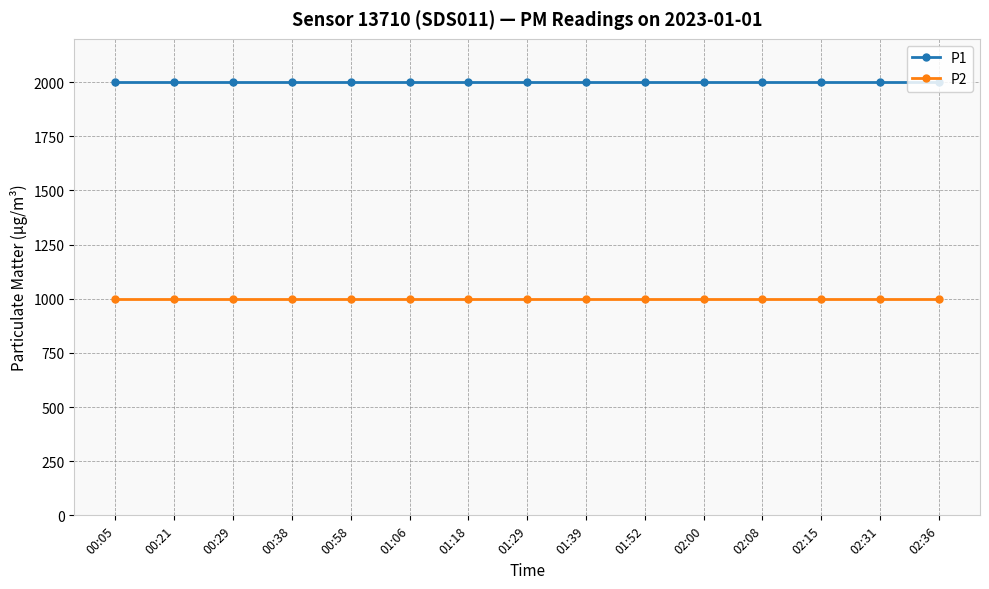

True or false: P1 and P2 intersect in this chart.

False